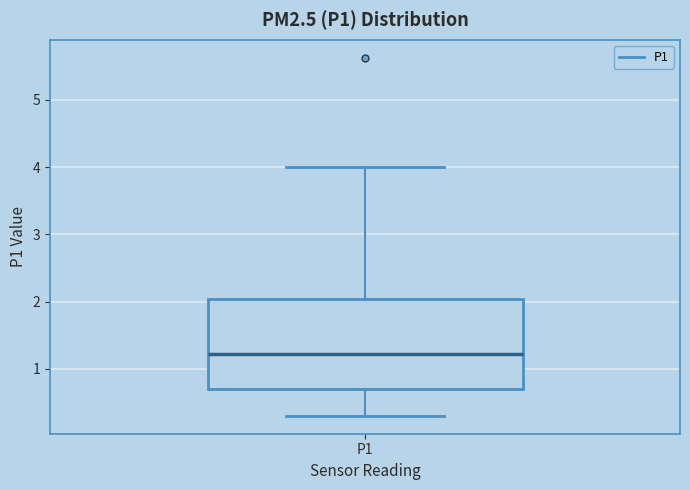

Transcribe this box plot: give where the median line is, the range the box spans, and where the two whiskers end, as read against the y-axis. The values are not printed on the chart, so give them approximately, as read against the axis.

median 1.2, box 0.7 to 2.0, whiskers 0.3 to 4.0